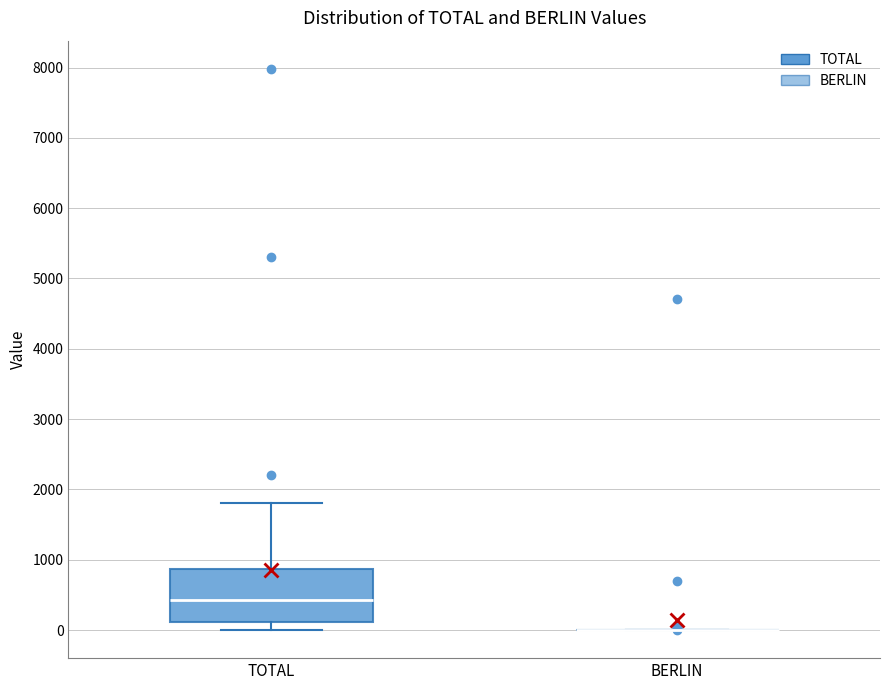

Reading left to right, read every box against the y-axis: the position of its median line, the range the box covers, and the ends of its whiskers. The values are not printed on the chart, so give them approximately, as read against the axis.

TOTAL: median 400, box 100 to 900, whiskers 0 to 1800
BERLIN: box collapsed to a line at 0, whiskers 0 to 0